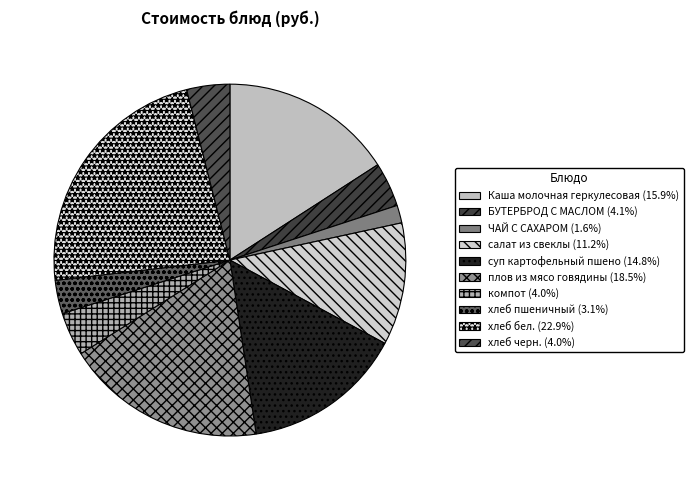

Does БУТЕРБРОД С МАСЛОМ account for over 50% of the chart?

No